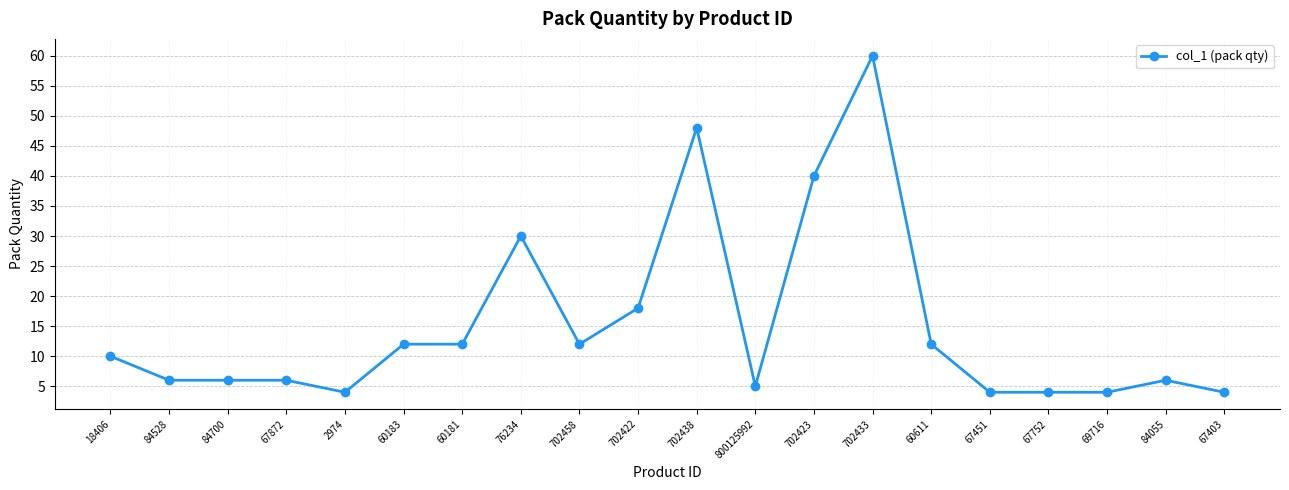

What is the sum of all values?

303